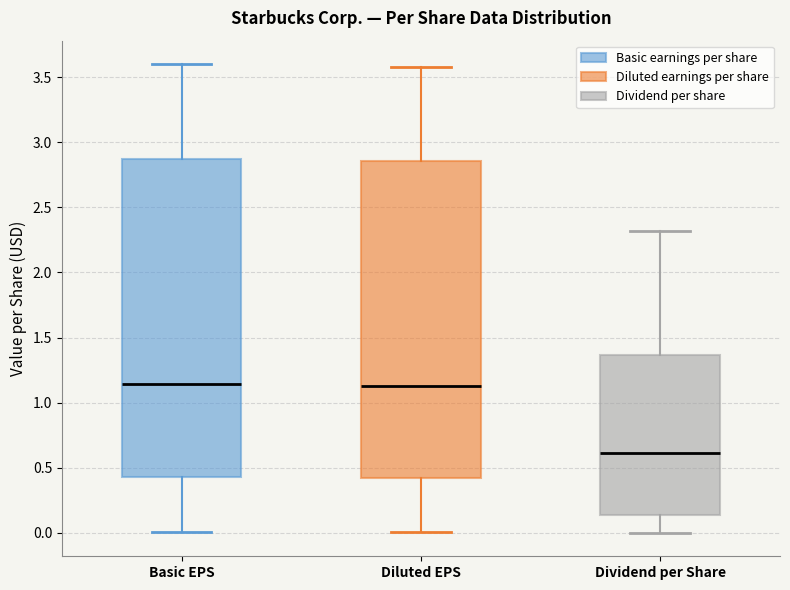

Reading left to right, read every box against the y-axis: the position of its median line, the range the box covers, and the ends of its whiskers. The values are not printed on the chart, so give them approximately, as read against the axis.

Basic EPS: median 1.15, box 0.45 to 2.90, whiskers 0.00 to 3.60
Diluted EPS: median 1.15, box 0.40 to 2.85, whiskers 0.00 to 3.60
Dividend per Share: median 0.60, box 0.15 to 1.35, whiskers 0.00 to 2.30